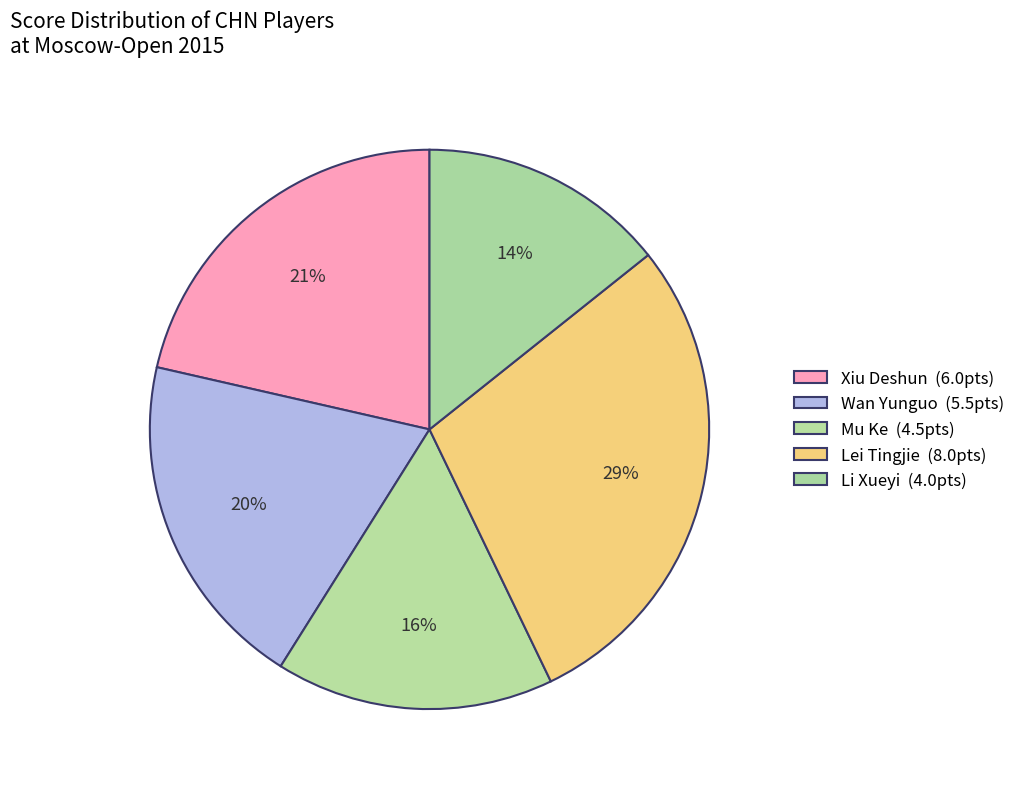

What is the smallest slice in the pie chart?

Li Xueyi